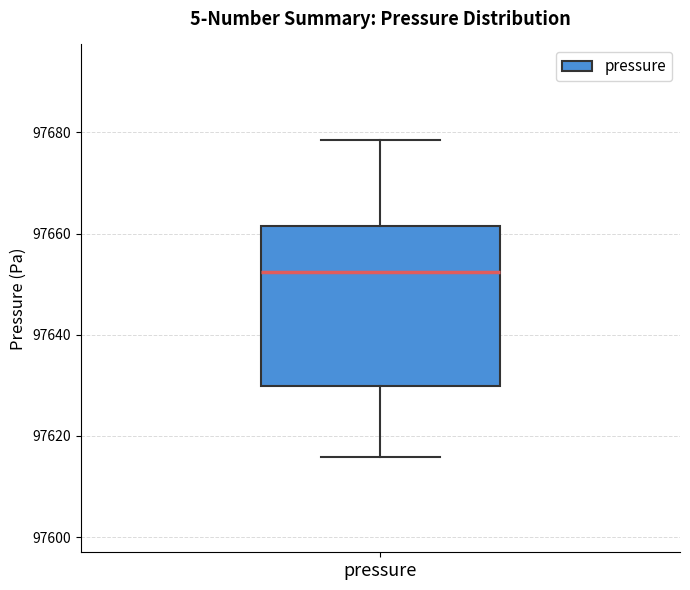

Read this box plot against the y-axis: the position of the median line, the range covered by the box, and the ends of both whiskers. The values are not printed on the chart, so give them approximately, as read against the axis.

median 97652, box 97630 to 97662, whiskers 97616 to 97678